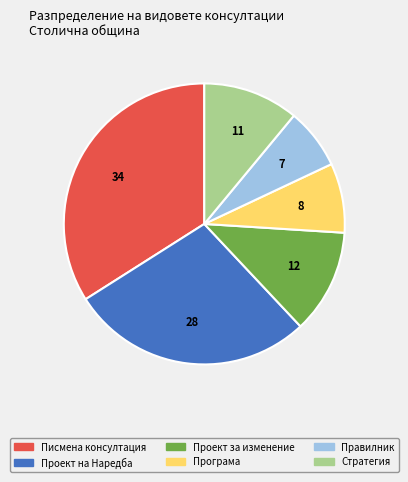

True or false: Писмена консултация accounts for 24% of the total.

False